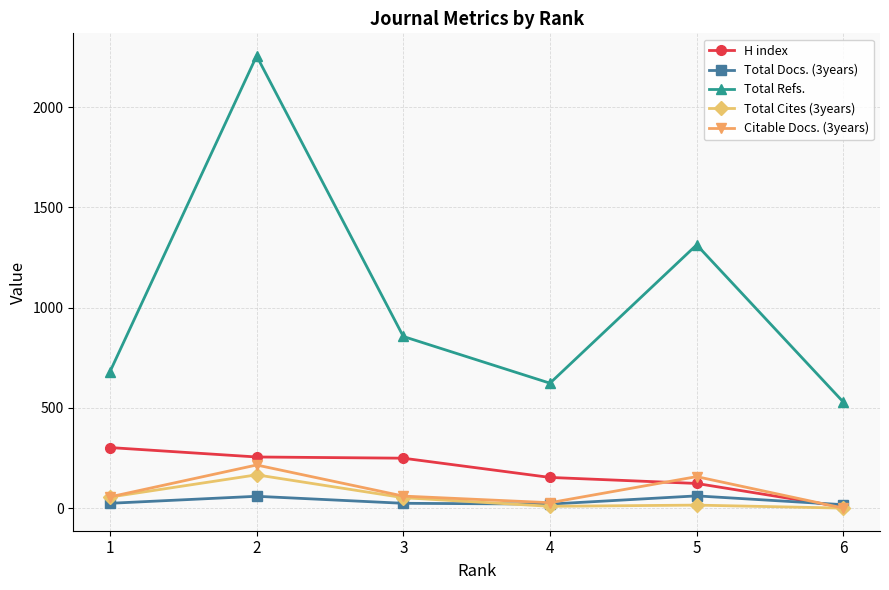

What is the average value of the Total Docs. (3years) series?

34